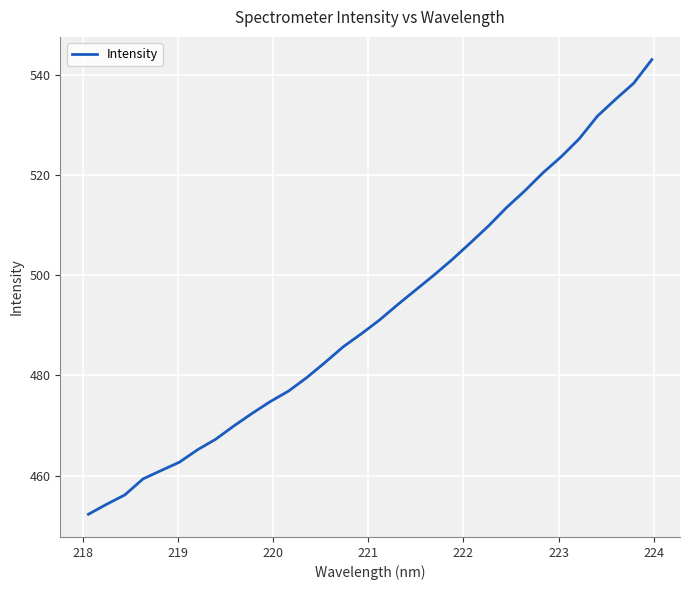

What is the minimum value shown in the chart?

452.3